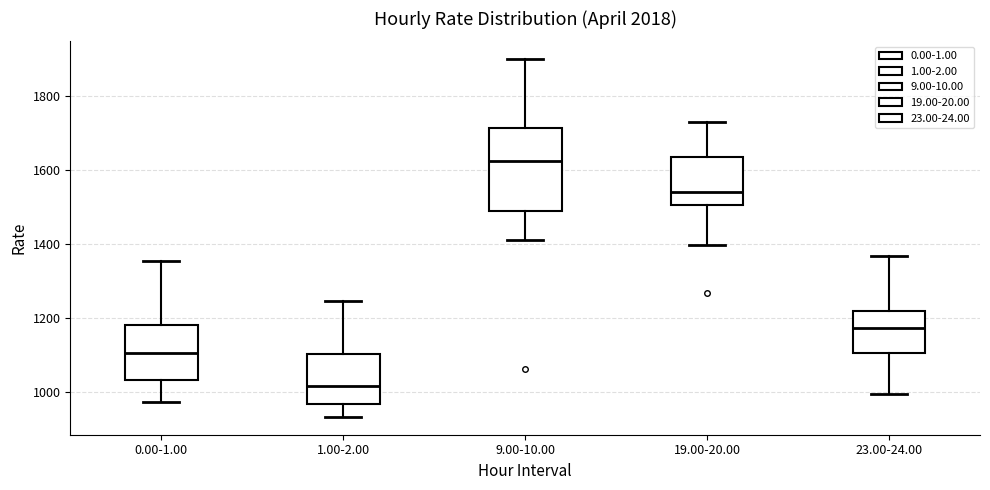

Comparing the boxes themselves (not the whiskers), which one is the tallest?

9.00-10.00